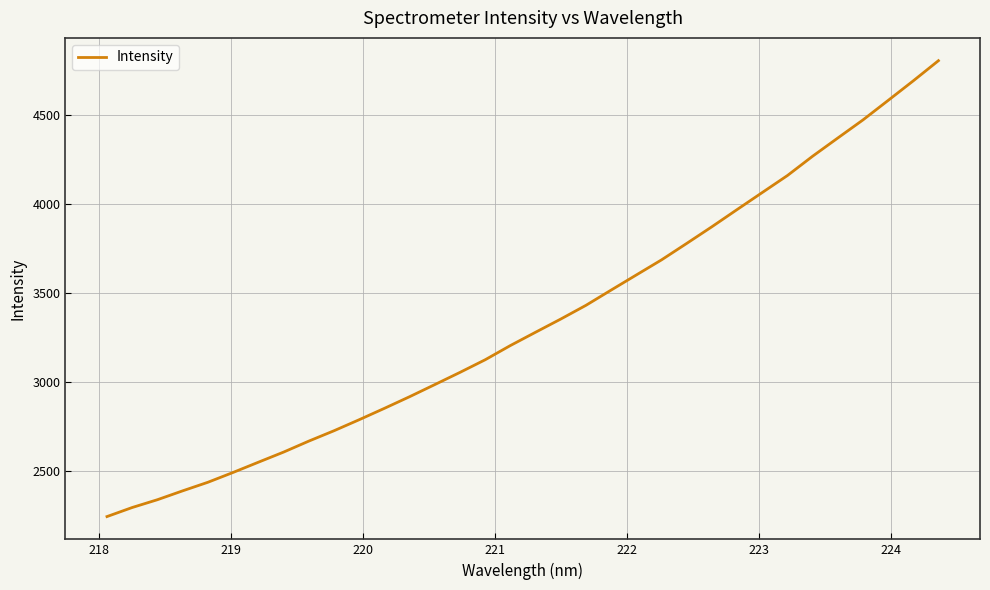

What is the maximum value shown in the chart?

4802.0